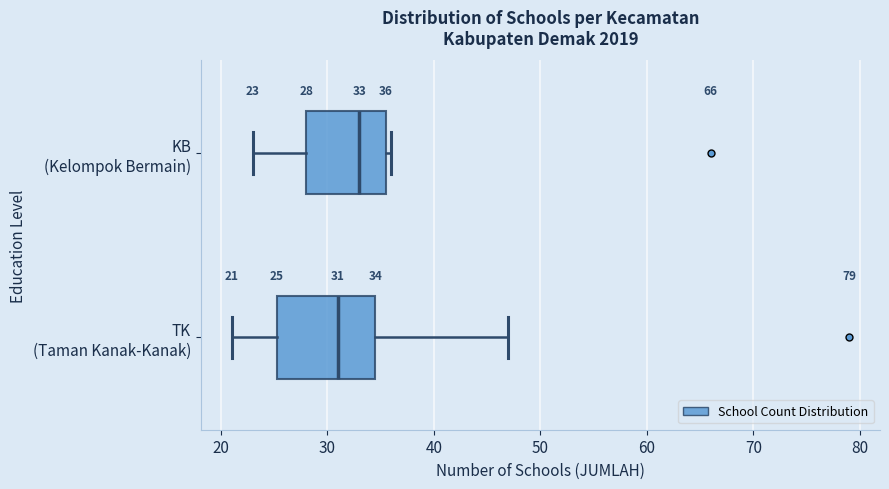

Which box's median line is the furthest to the right?

KB (Kelompok Bermain)